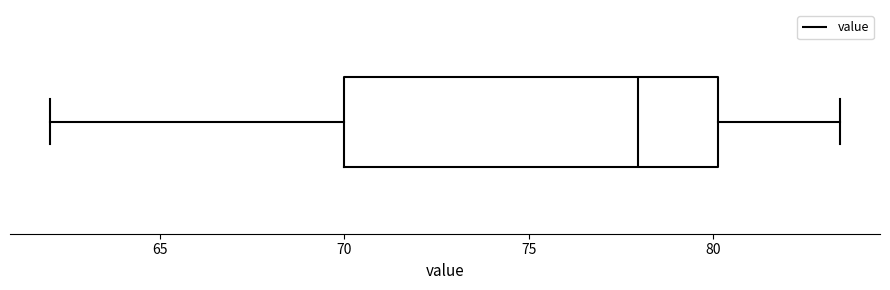

Read this box plot against the x-axis: the position of the median line, the range covered by the box, and the ends of both whiskers. The values are not printed on the chart, so give them approximately, as read against the axis.

median 78.0, box 70.0 to 80.0, whiskers 62.0 to 83.5